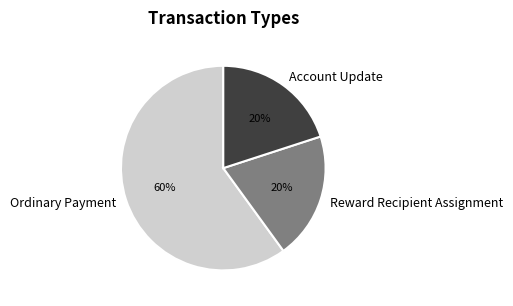

How many slices are in this pie chart?

3